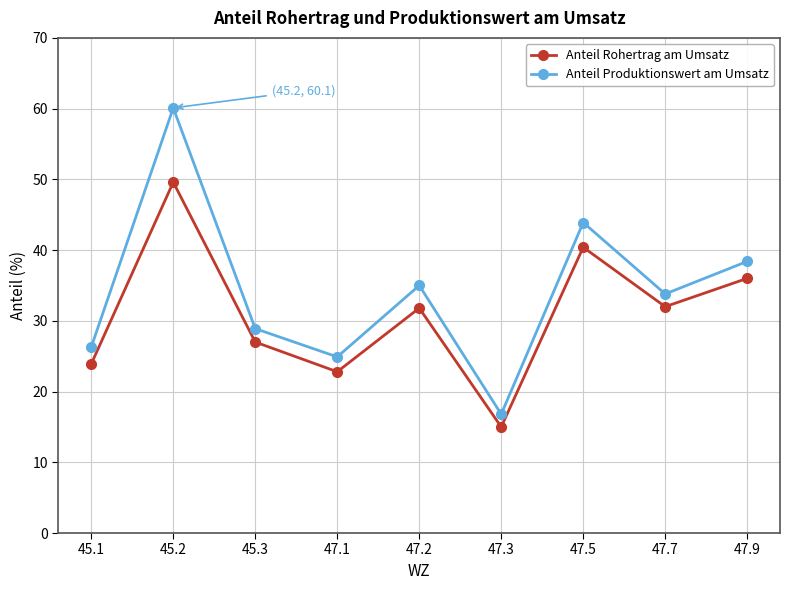

How many data points in Anteil Produktionswert am Umsatz are above 33?

5